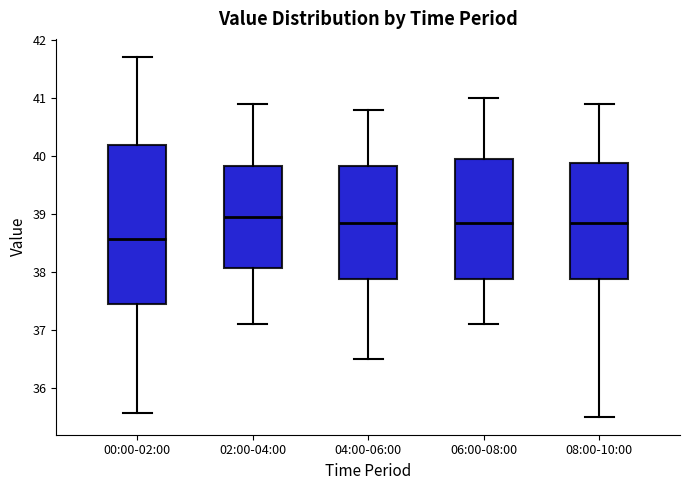

Which box is the tallest, from its lower edge to its upper edge?

00:00-02:00